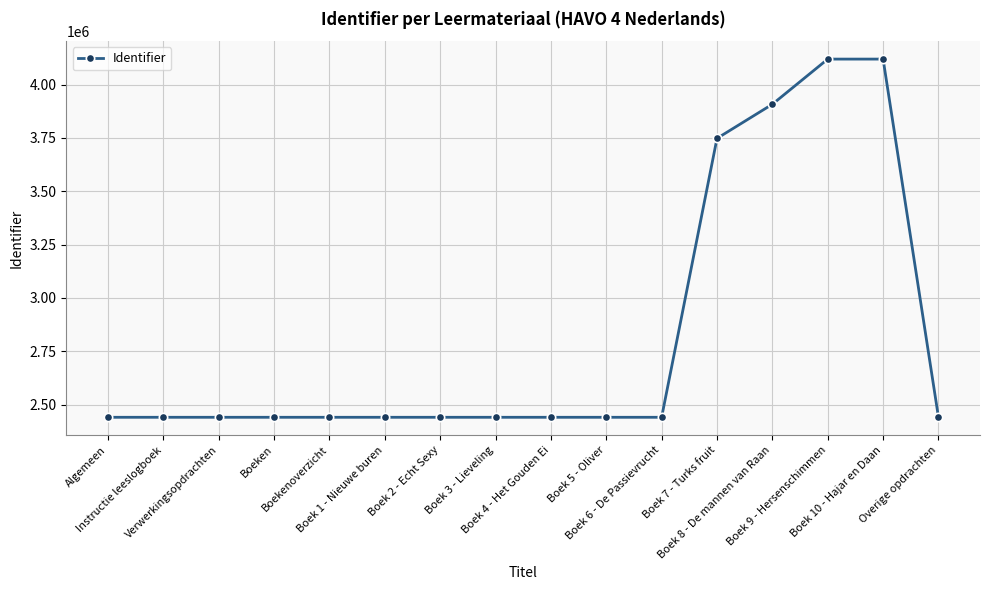

What is the greatest value displayed?

4119403